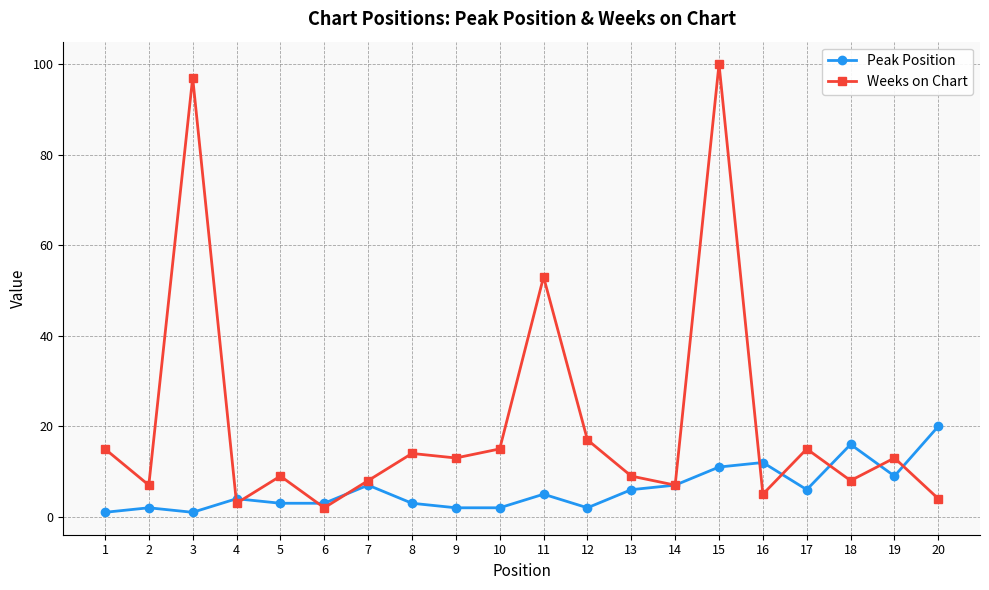

True or false: Weeks on Chart has a value of 8 at 7.

True